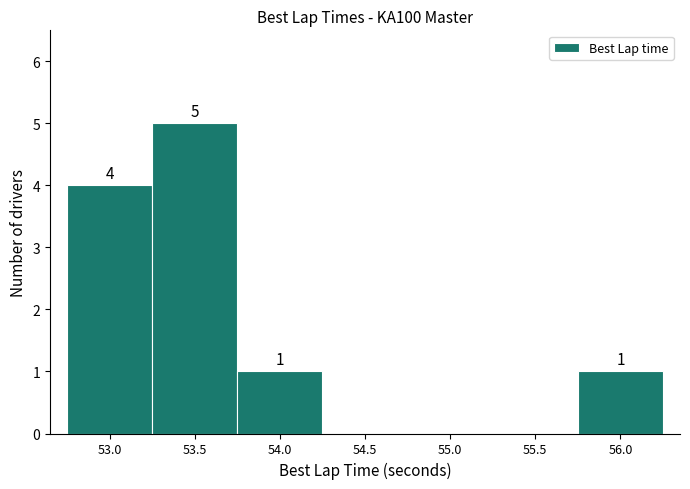

Reading left to right, list all the values displayed in this chart.

53.0=4	53.5=5	54.0=1	54.5=0	55.0=0	55.5=0	56.0=1